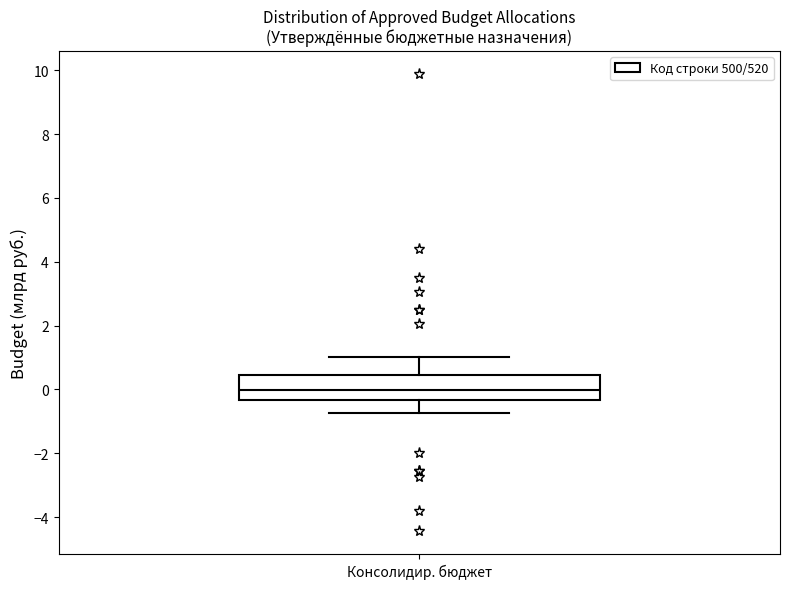

Transcribe this box plot: give where the median line is, the range the box spans, and where the two whiskers end, as read against the y-axis. The values are not printed on the chart, so give them approximately, as read against the axis.

median 0.0, box -0.4 to 0.4, whiskers -0.8 to 1.0